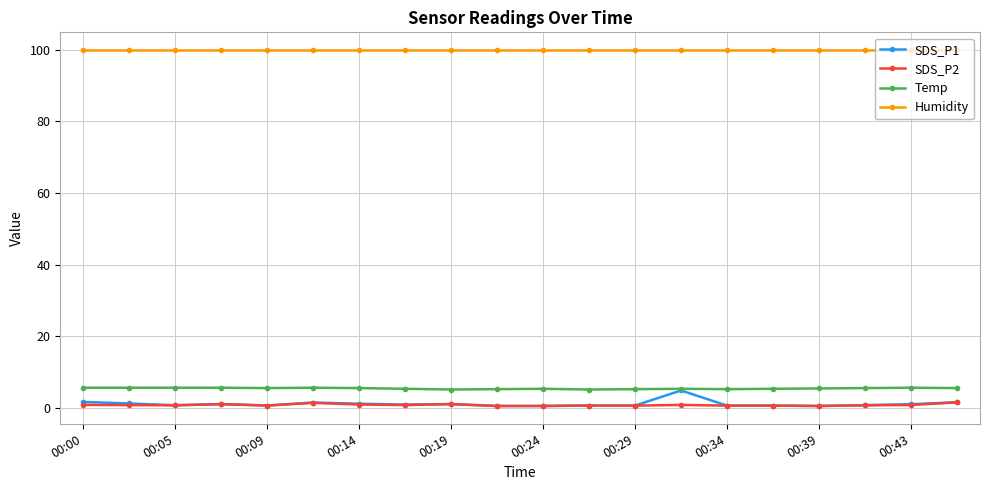

What is the lowest value of the Humidity series?

99.9